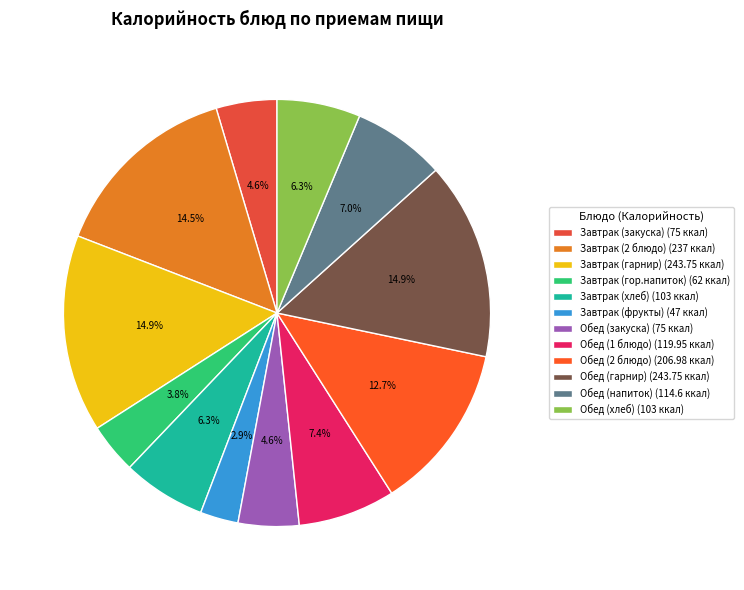

To the nearest percent, what is the combined percentage of Обед (закуска) and Обед (2 блюдо)?

17%